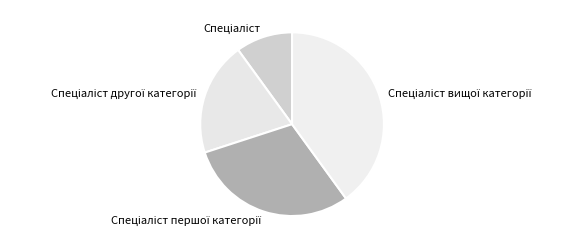

Is there any slice that represents more than half of the pie?

No